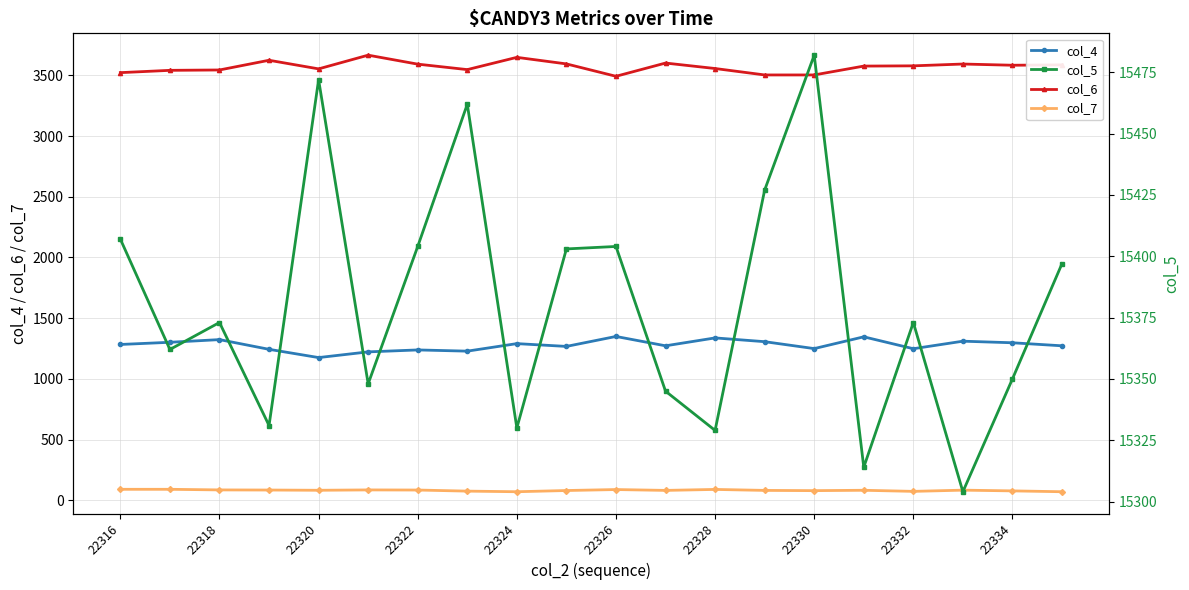

True or false: col_6 has a value of 3553 at 22320.

True